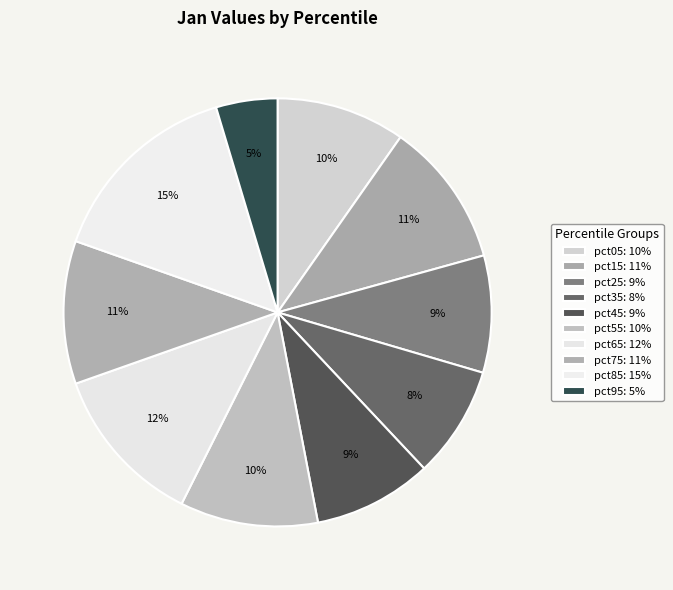

Which has a higher value, pct25 or pct45?

pct45